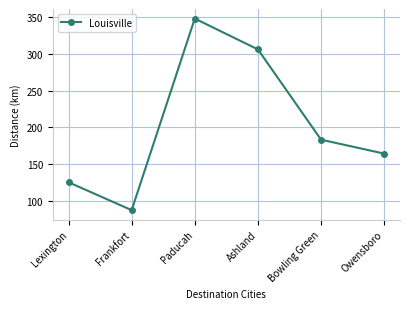

Between Frankfort and Bowling Green, which is larger?

Bowling Green